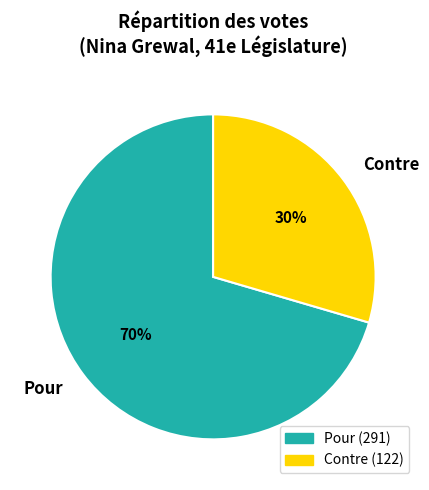

To the nearest percent, what is the combined percentage of Pour and Contre?

100%